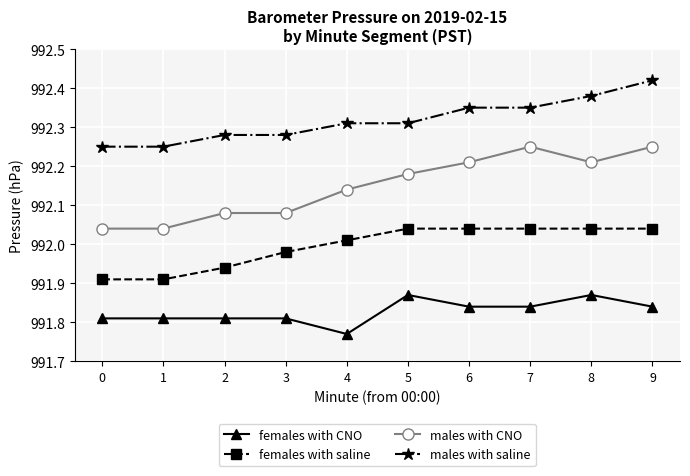

Which category has the highest value in the males with saline series?

9